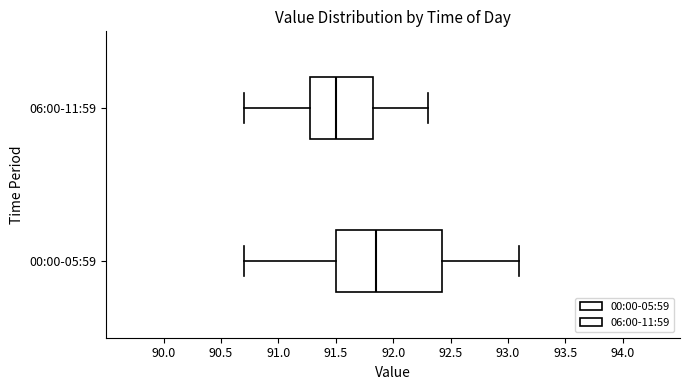

Which box's median line is the furthest to the right?

00:00-05:59